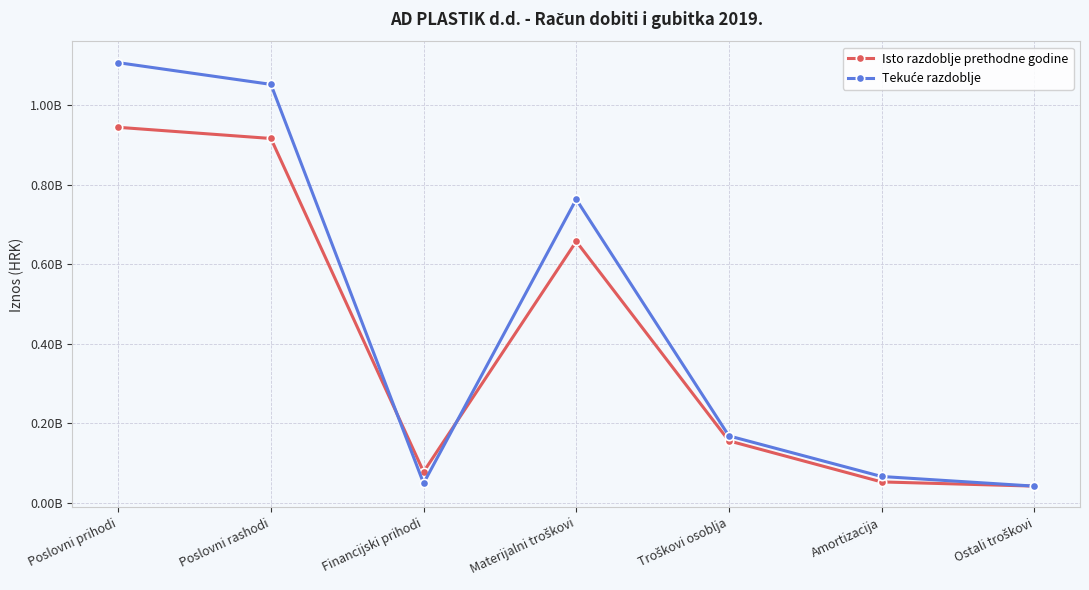

What is the sum of all Isto razdoblje prethodne godine values?

2850162563